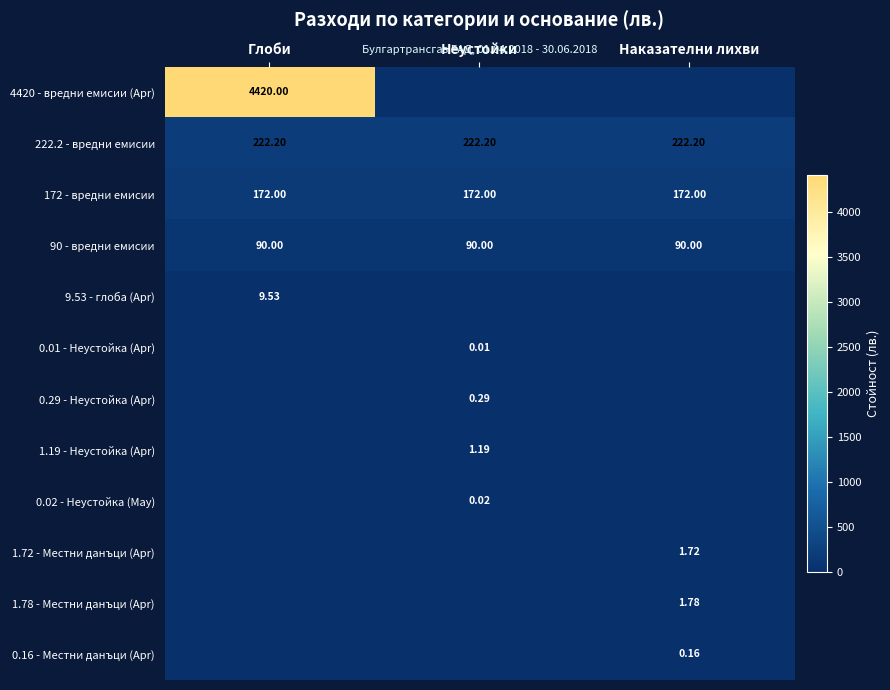

True or false: 222.2 - вредни емисии has a value of 222.2 at Наказателни лихви.

True